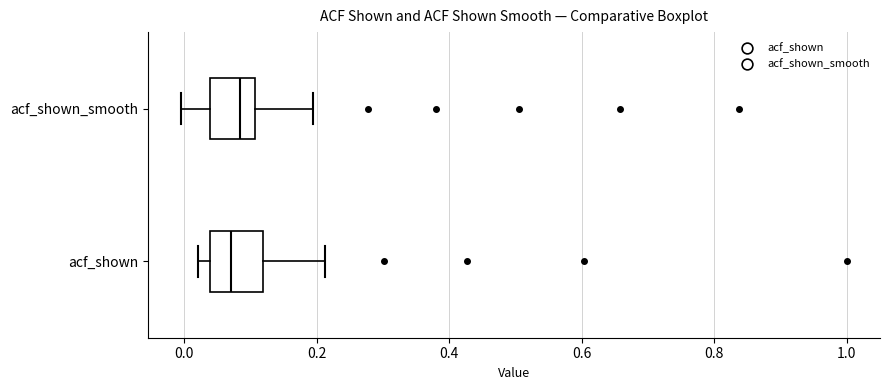

Reading bottom to top, transcribe this box plot: for each box, give where its median line is, the range the box spans, and where its two whiskers end, as read against the x-axis. The values are not printed on the chart, so give them approximately, as read against the axis.

acf_shown: median 0.08, box 0.04 to 0.12, whiskers 0.02 to 0.22
acf_shown_smooth: median 0.08, box 0.04 to 0.10, whiskers 0.00 to 0.20